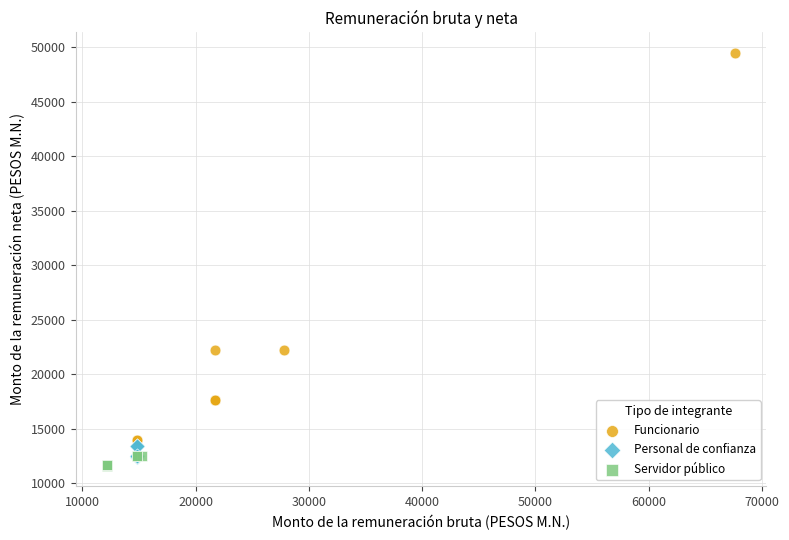

Which series reaches the maximum Y coordinate?

Funcionario